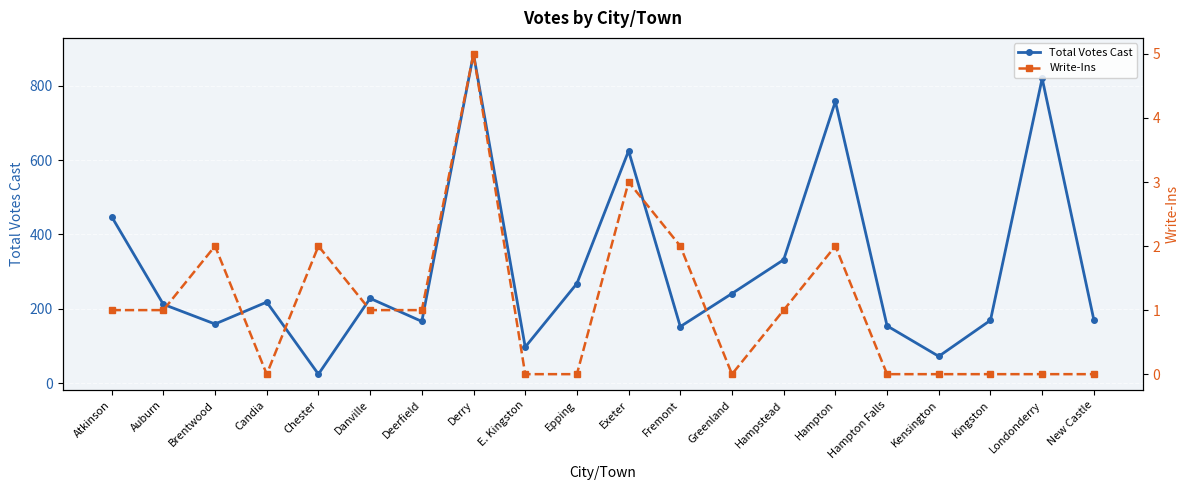

What is the spread (max minus min) of values at Brentwood?

157